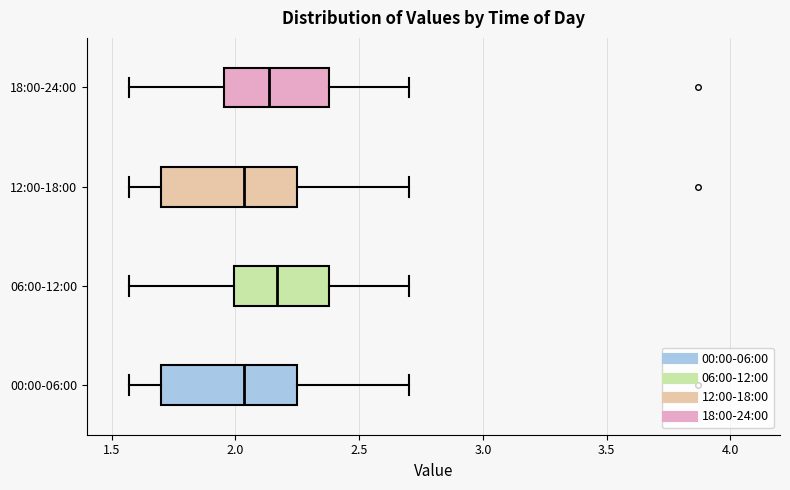

Where does the left whisker of the box for 12:00-18:00 end on the x-axis? The values are not printed on the chart, so give them approximately, as read against the axis.

1.55